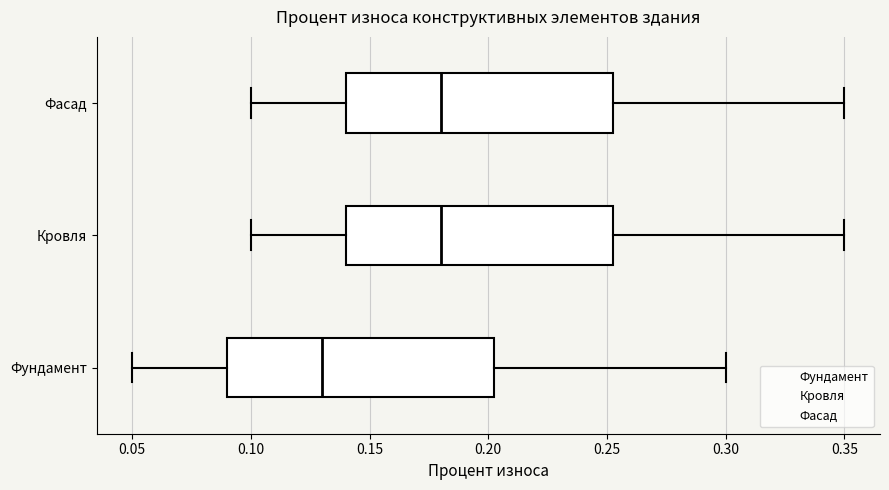

Which box has the furthest to the left median line?

Фундамент